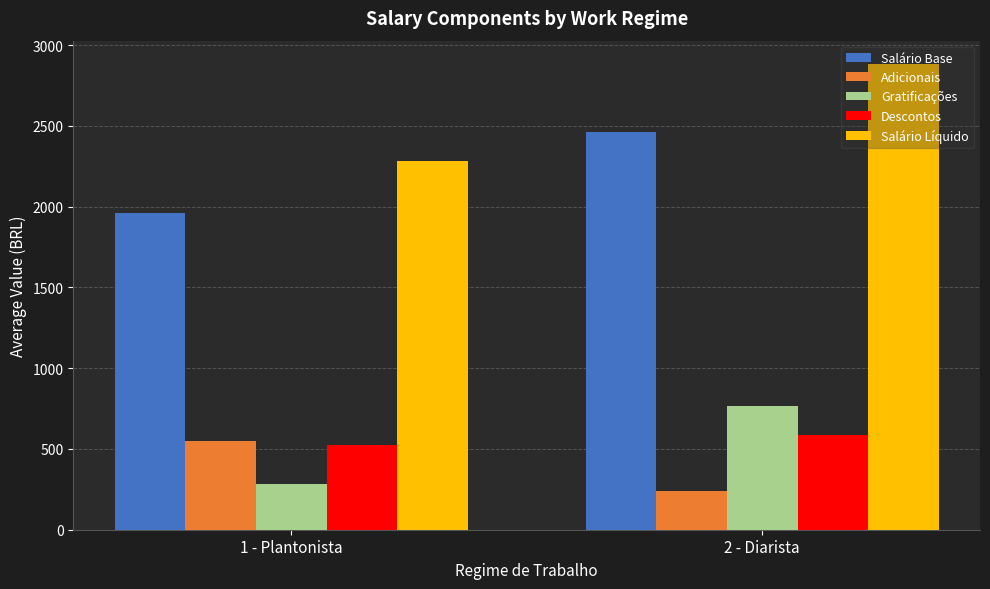

At how many categories does at least one series exceed 321?

2